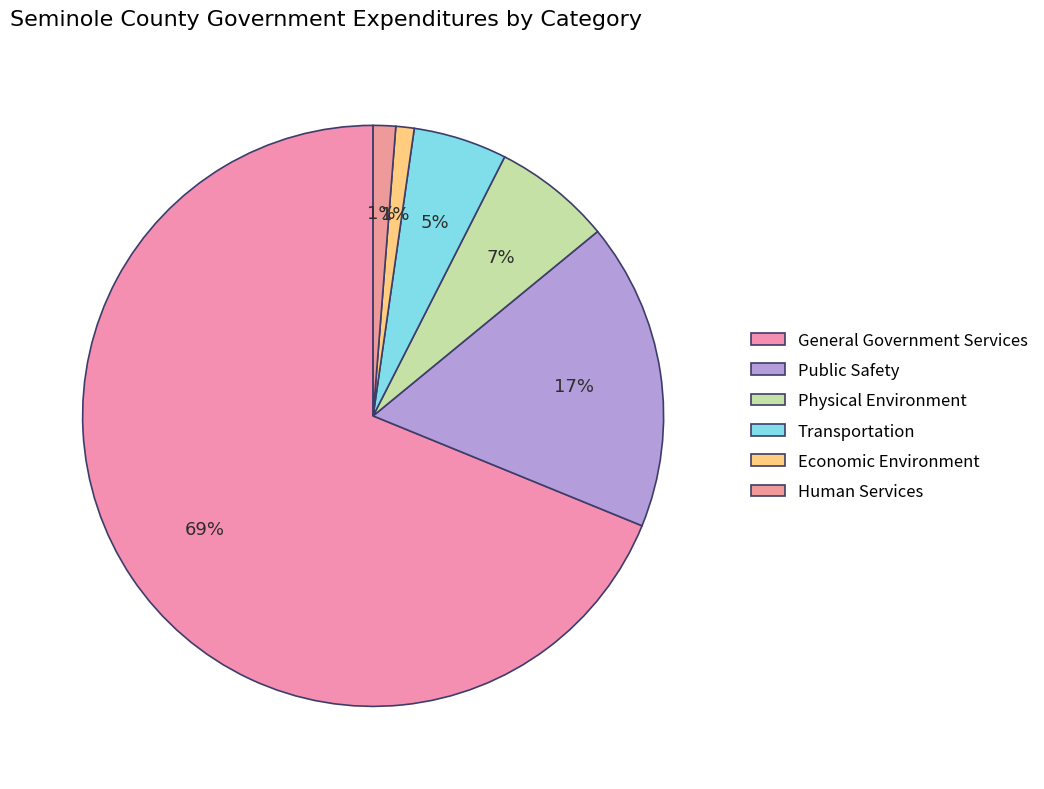

How many segments does this pie chart have?

6